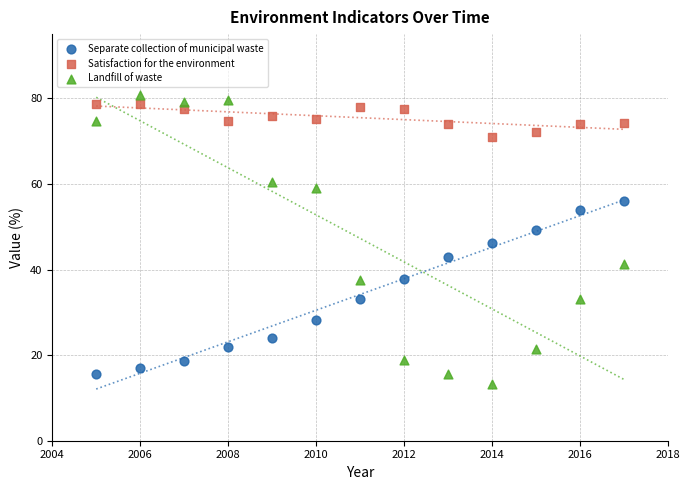

Which series reaches the minimum Y coordinate?

Landfill of waste